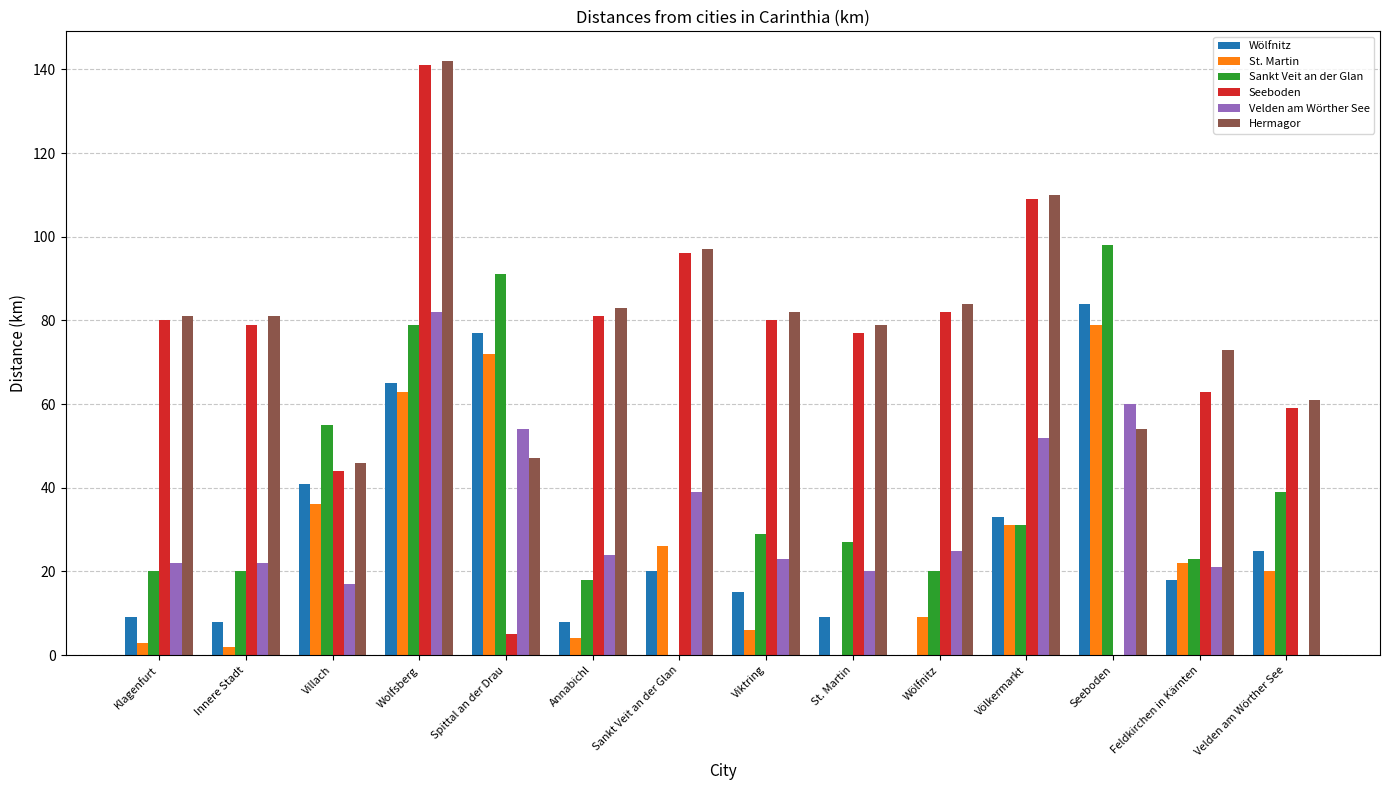

What is the sum of the St. Martin values at Wolfsberg and Seeboden?

142